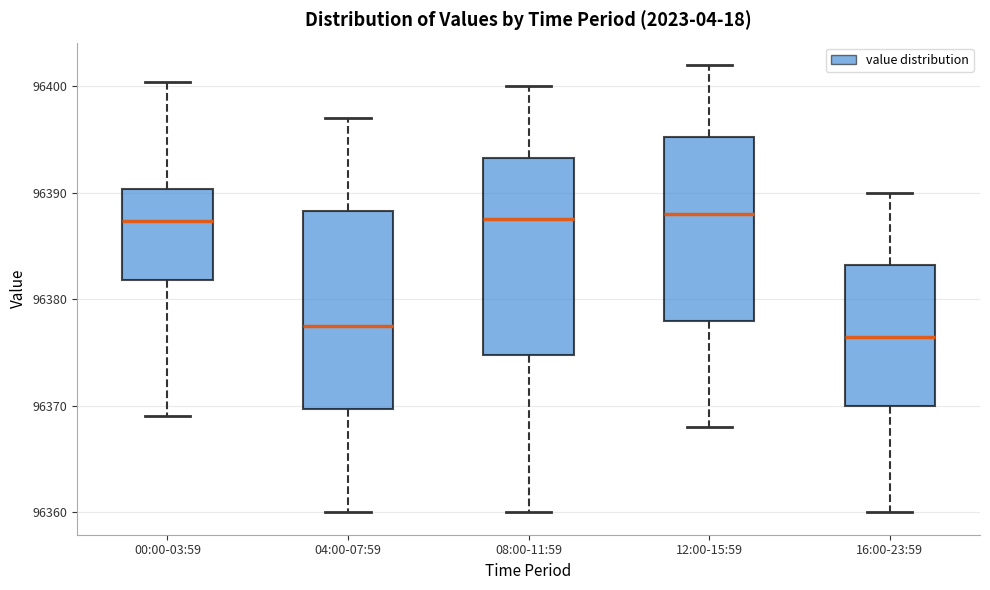

Reading left to right, transcribe this box plot: for each box, give where its median line is, the range the box spans, and where its two whiskers end, as read against the y-axis. The values are not printed on the chart, so give them approximately, as read against the axis.

00:00-03:59: median 96387, box 96382 to 96390, whiskers 96369 to 96400
04:00-07:59: median 96378, box 96370 to 96388, whiskers 96360 to 96397
08:00-11:59: median 96388, box 96375 to 96393, whiskers 96360 to 96400
12:00-15:59: median 96388, box 96378 to 96395, whiskers 96368 to 96402
16:00-23:59: median 96377, box 96370 to 96383, whiskers 96360 to 96390